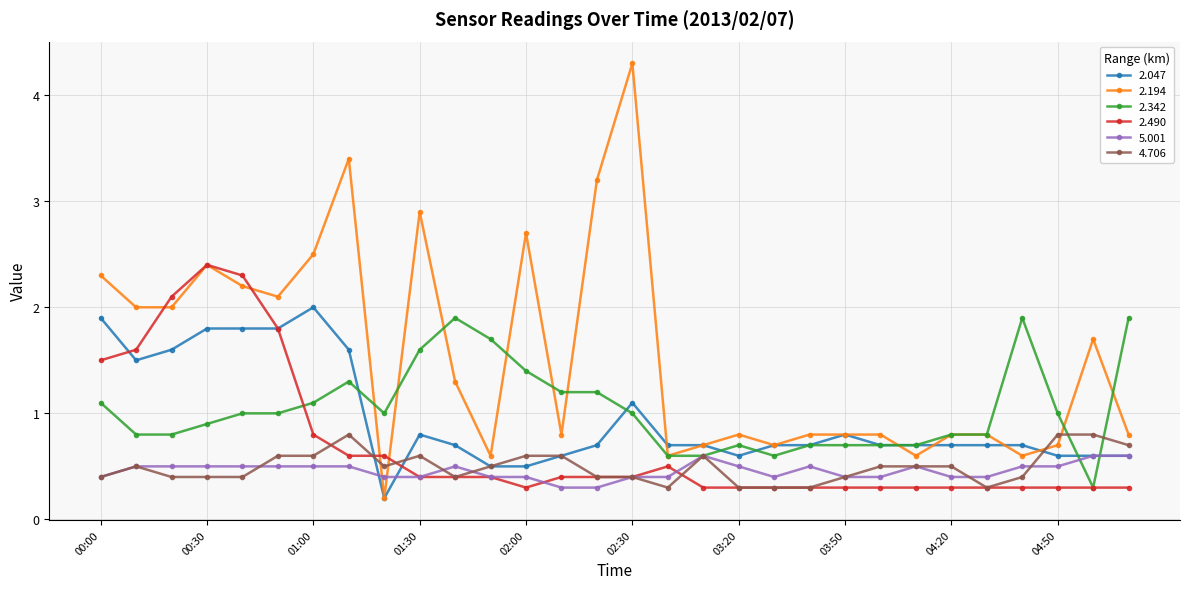

What is the value of the 2.194 point at the 30th from the left?

0.8